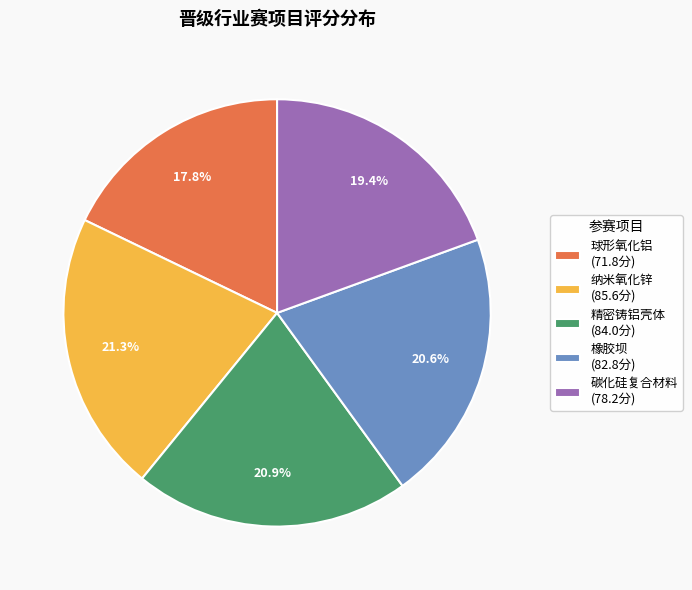

Which slice is the smallest?

球形氧化铝 (71.8分)